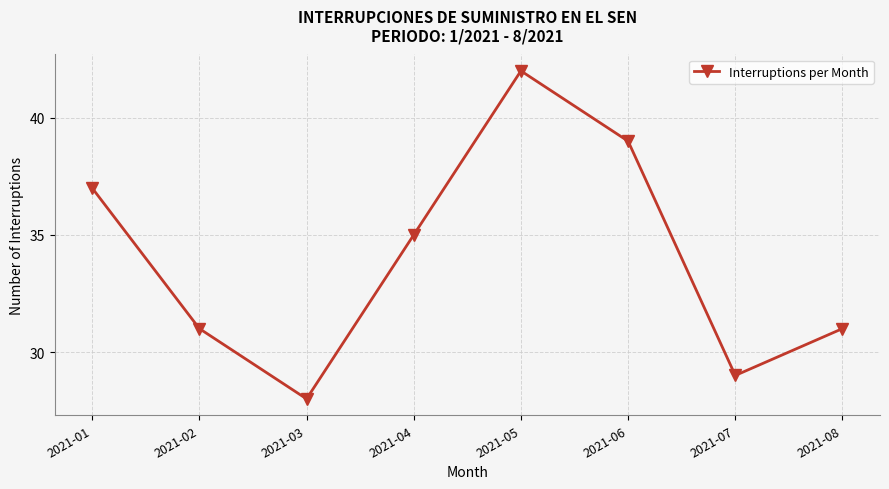

What is the change in value from 2021-06 to 2021-08?

-8